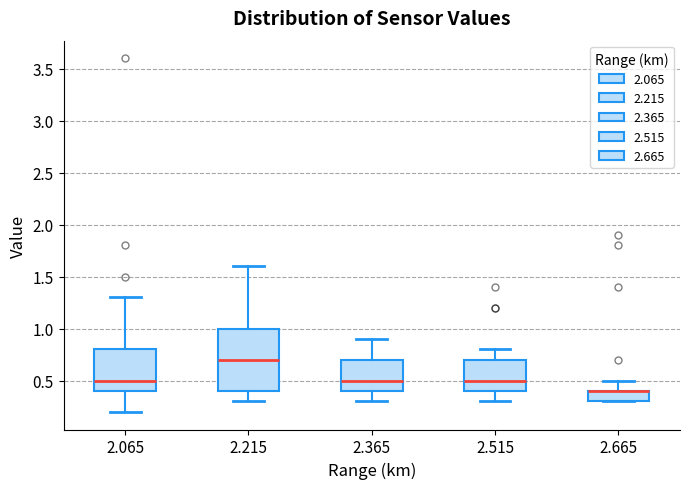

Reading left to right, read every box against the y-axis: the position of its median line, the range the box covers, and the ends of its whiskers. The values are not printed on the chart, so give them approximately, as read against the axis.

2.065: median 0.5, box 0.4 to 0.8, whiskers 0.2 to 1.3
2.215: median 0.7, box 0.4 to 1.0, whiskers 0.3 to 1.6
2.365: median 0.5, box 0.4 to 0.7, whiskers 0.3 to 0.9
2.515: median 0.5, box 0.4 to 0.7, whiskers 0.3 to 0.8
2.665: median 0.4 (drawn on the box's upper edge), box 0.3 to 0.4, whiskers 0.3 to 0.5